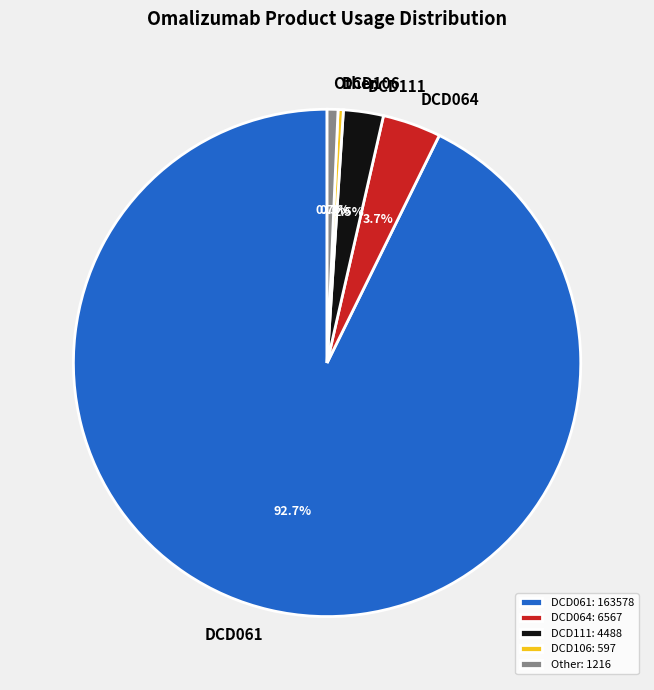

Combined, do DCD061: 163578 and DCD111: 4488 account for over 50%?

Yes